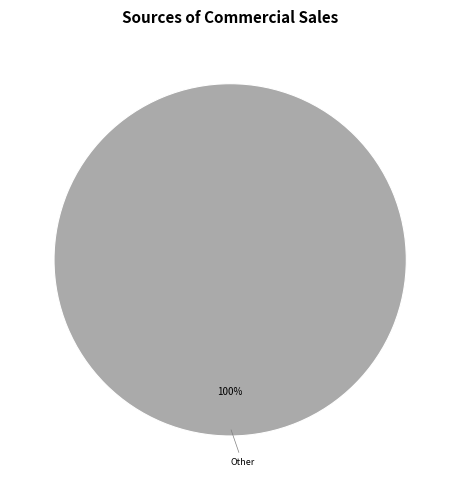

Is there a majority slice in this chart?

Yes